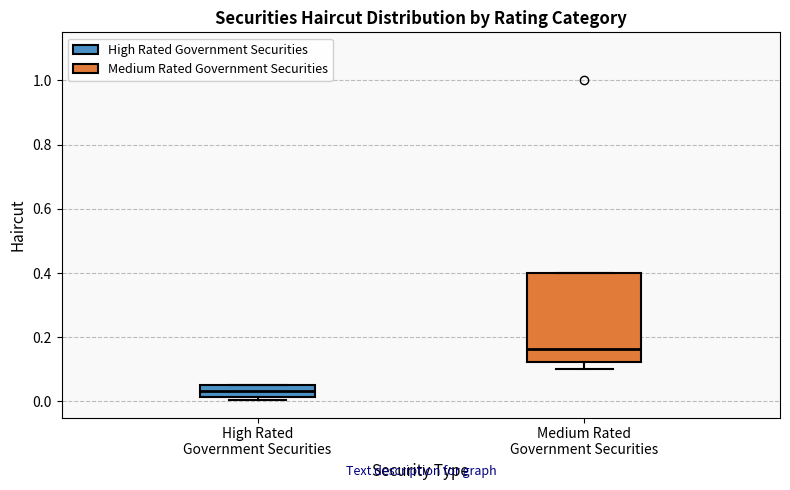

Where is the lower edge of the box for Medium Rated Government Securities on the y-axis? The values are not printed on the chart, so give them approximately, as read against the axis.

0.12